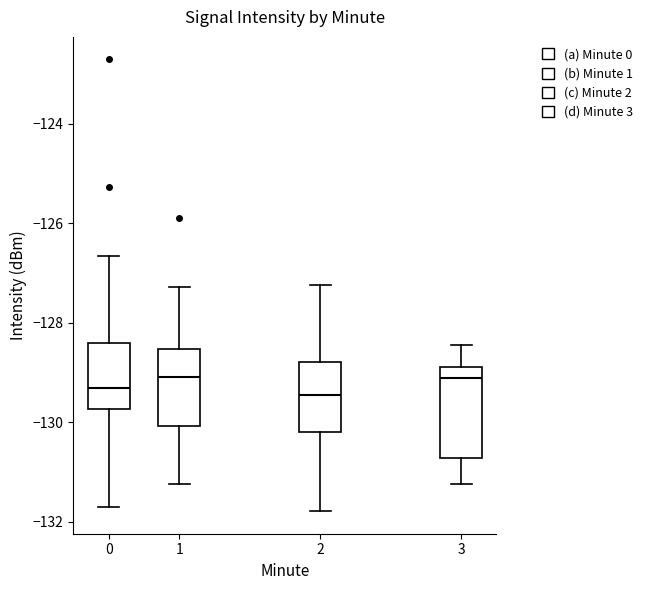

Reading left to right, read every box against the y-axis: the position of its median line, the range the box covers, and the ends of its whiskers. The values are not printed on the chart, so give them approximately, as read against the axis.

0: median -129.4, box -129.8 to -128.4, whiskers -131.8 to -126.6
1: median -129.0, box -130.0 to -128.6, whiskers -131.2 to -127.2
2: median -129.4, box -130.2 to -128.8, whiskers -131.8 to -127.2
3: median -129.2, box -130.8 to -129.0, whiskers -131.2 to -128.4